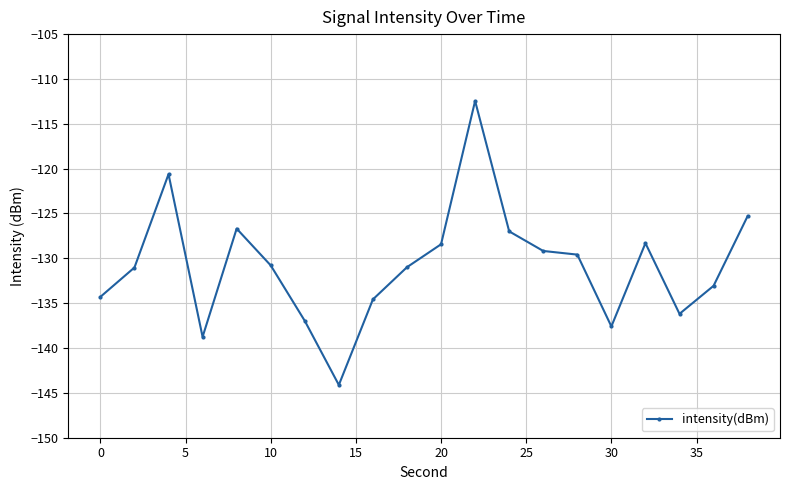

What is the sum of all values?

-2615.9